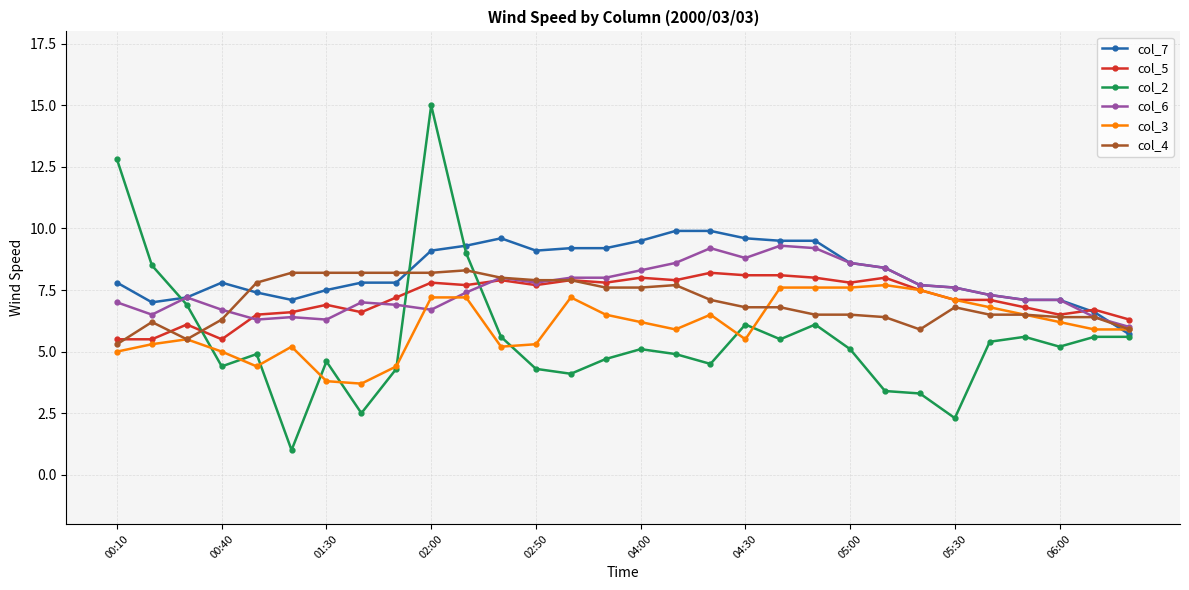

True or false: col_4 has more than 0 points higher than both neighbors.

True